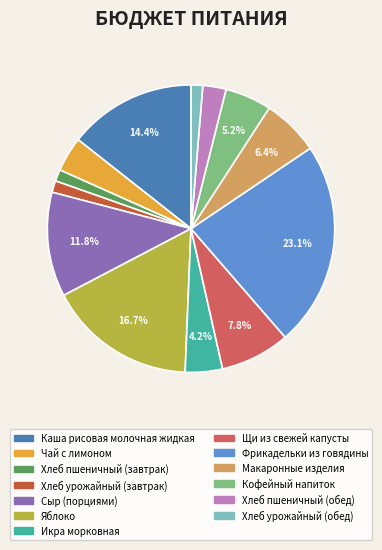

The Кофейный напиток slice represents 16% of the pie. True or false?

False